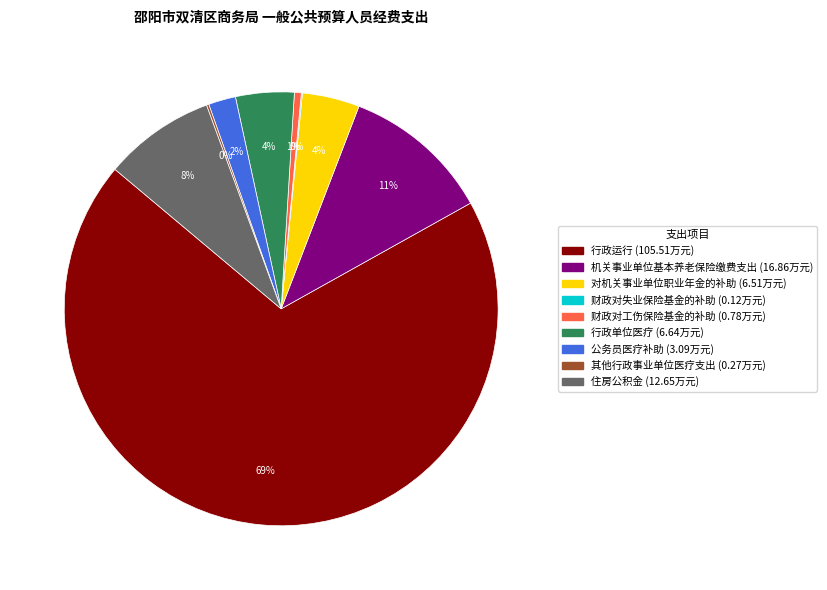

Is the sum of 公务员医疗补助 and 行政单位医疗 greater than half?

No